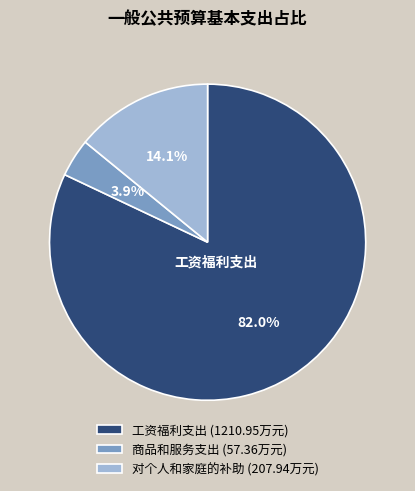

Which slice is the largest?

工资福利支出